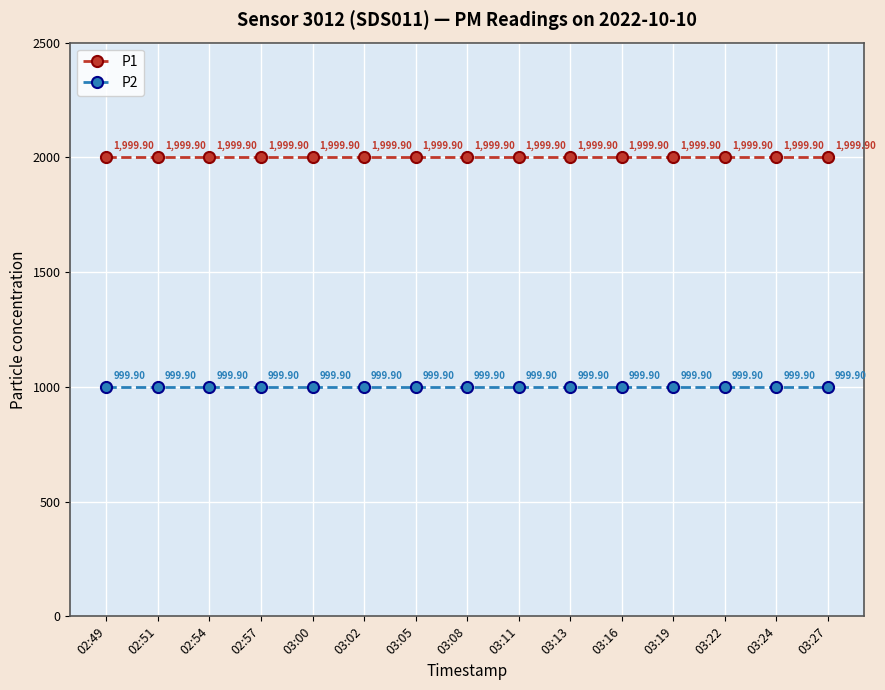

Read the P1 value at 03:02.

1999.9